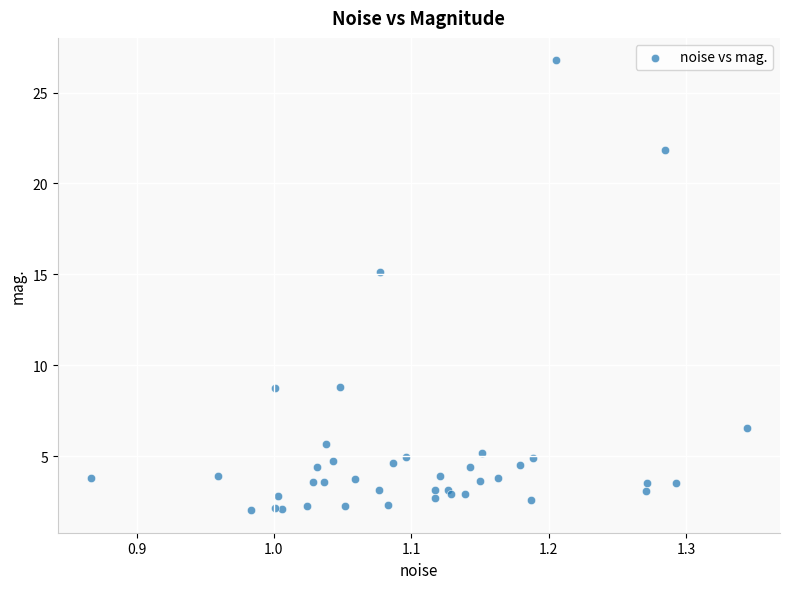

What Y value in the scatter plot is closest to 14?

15.1